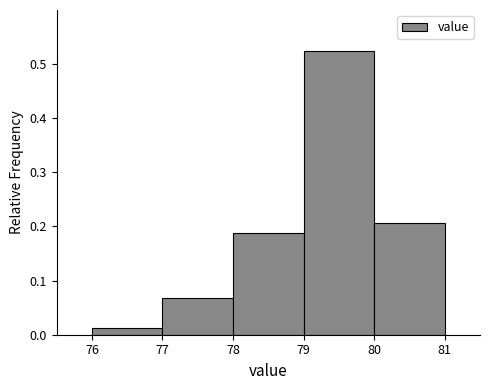

Over which range of the x-axis is the bar tallest?

79 to 80